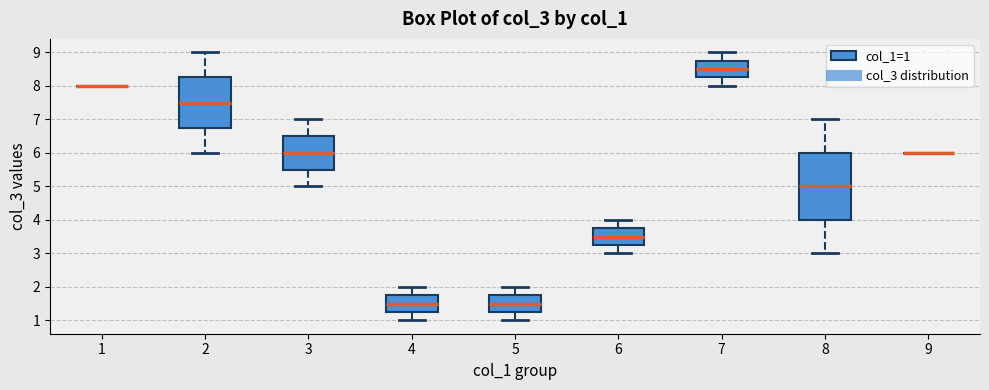

Comparing the boxes themselves (not the whiskers), which one is the tallest?

8